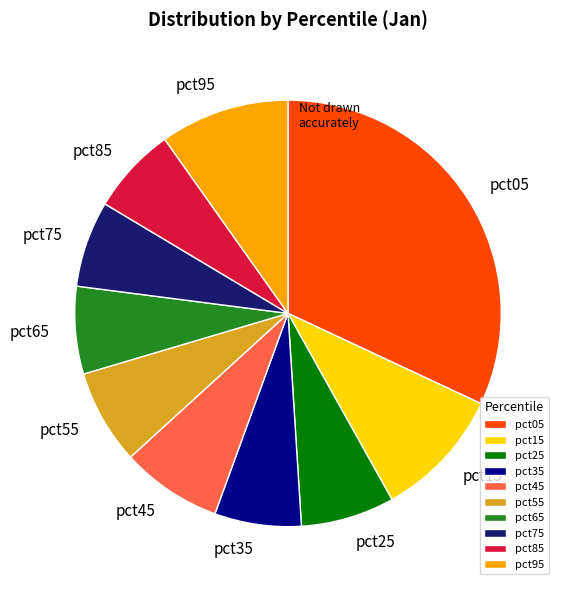

Is there any slice that represents more than half of the pie?

No